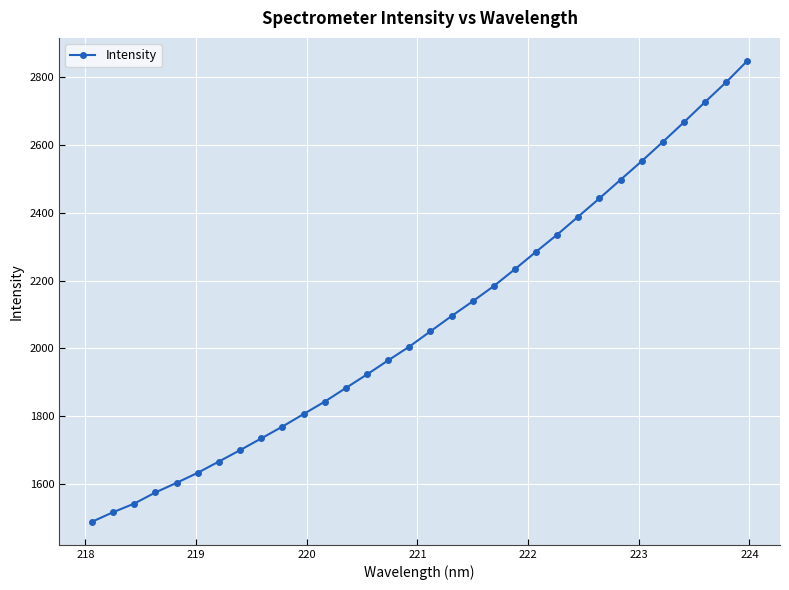

What is the value of the 17th point from the left?

2050.4